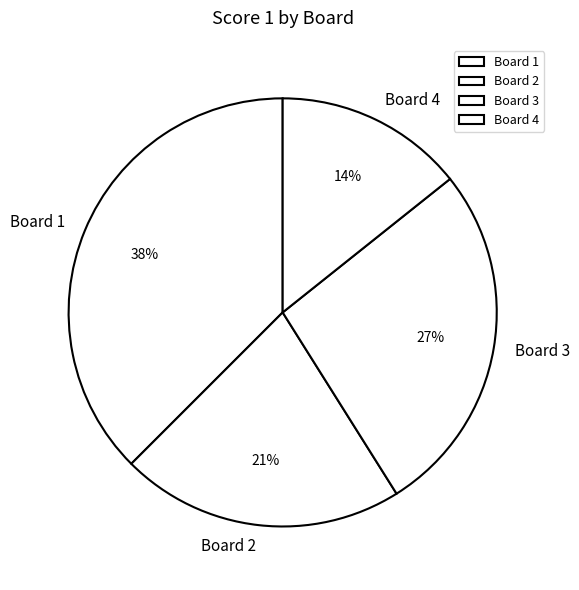

True or false: Board 2 accounts for 21% of the total.

True